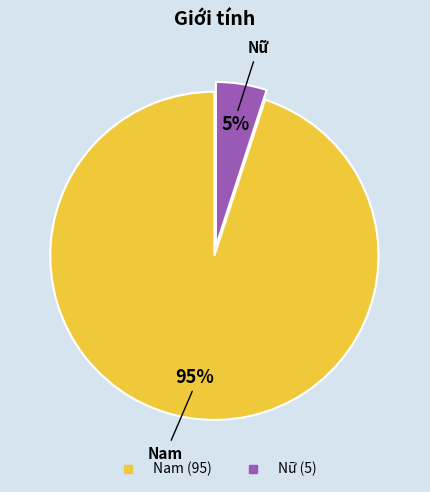

Is the sum of Nam and Nữ greater than half?

Yes